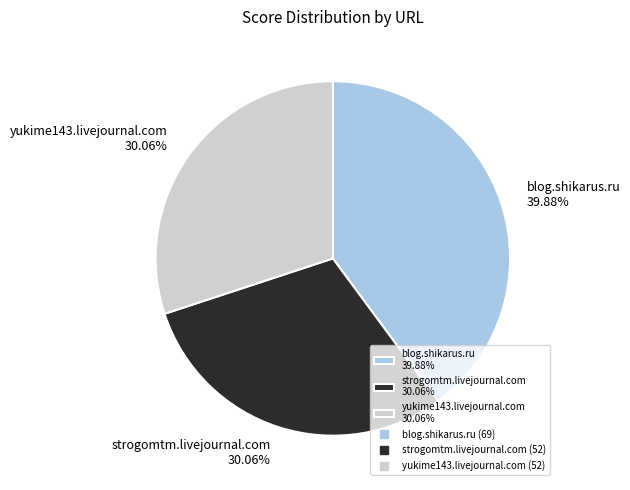

What percentage is the yukime143.livejournal.com slice, to the nearest percent?

30%